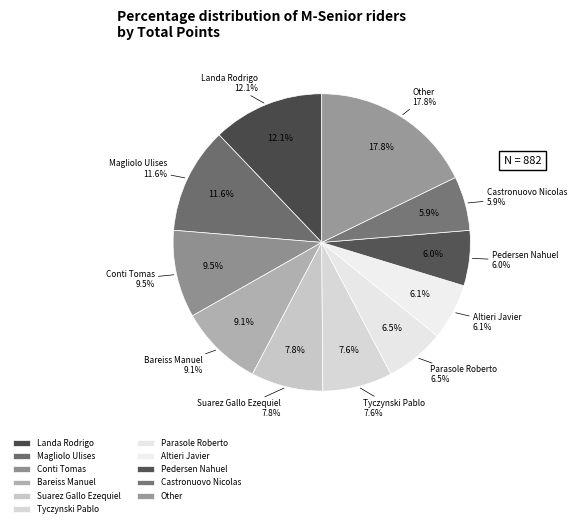

The Magliolo Ulises slice represents 3% of the pie. True or false?

False